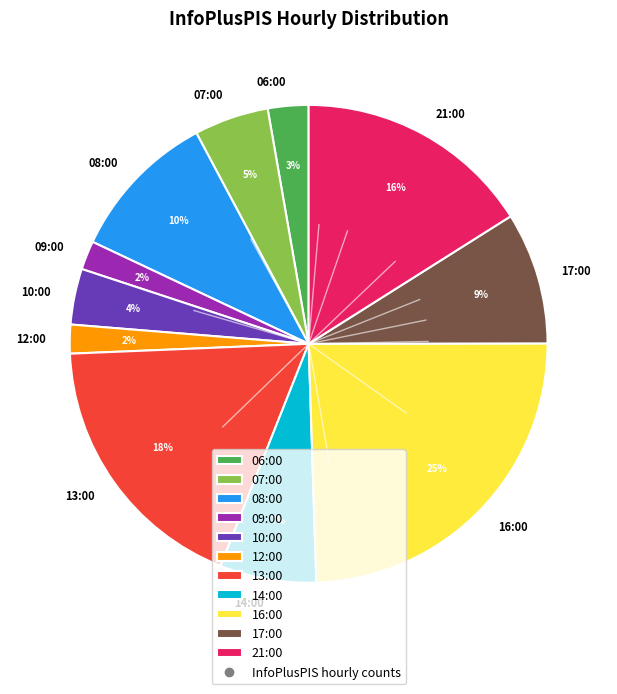

Which has a higher value, 14:00 or 12:00?

14:00